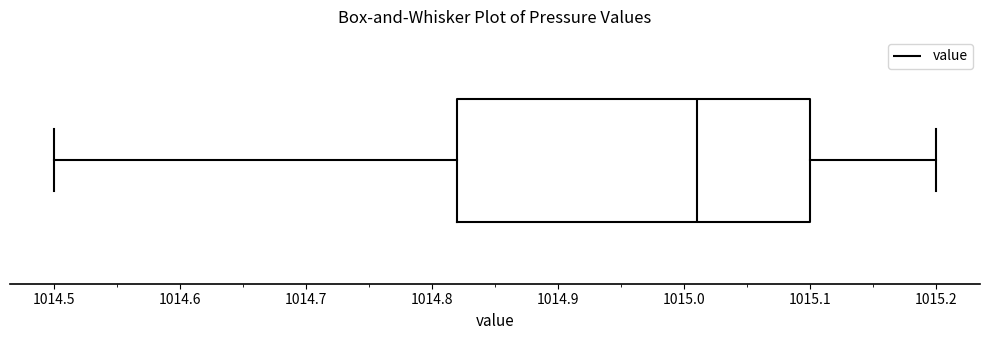

Transcribe this box plot: give where the median line is, the range the box spans, and where the two whiskers end, as read against the x-axis. The values are not printed on the chart, so give them approximately, as read against the axis.

median 1015.01, box 1014.82 to 1015.10, whiskers 1014.50 to 1015.20